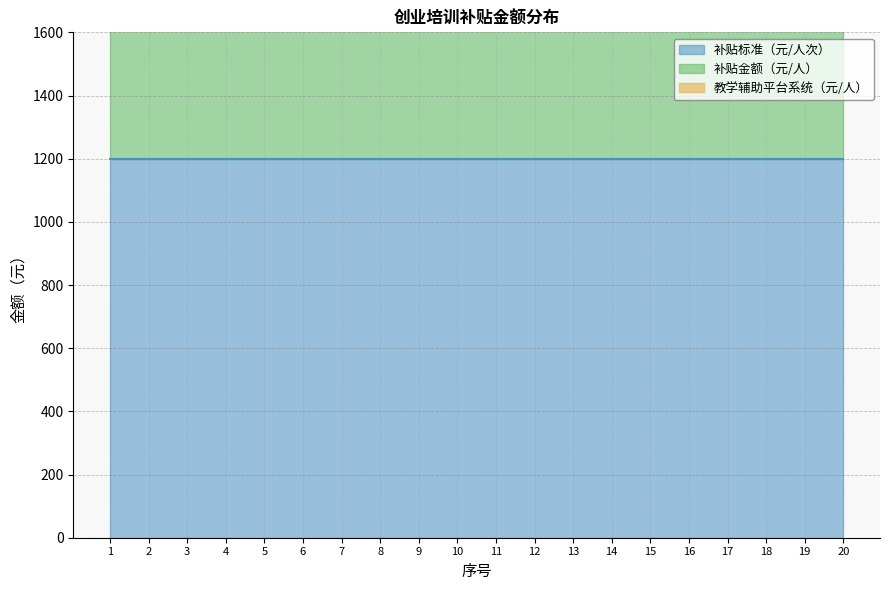

At how many categories does at least one series exceed 460?

20